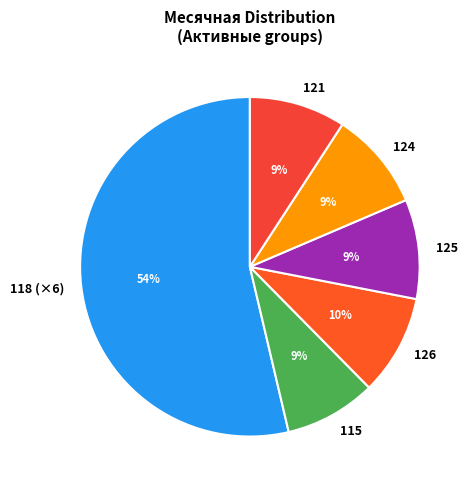

Is there a majority slice in this chart?

Yes